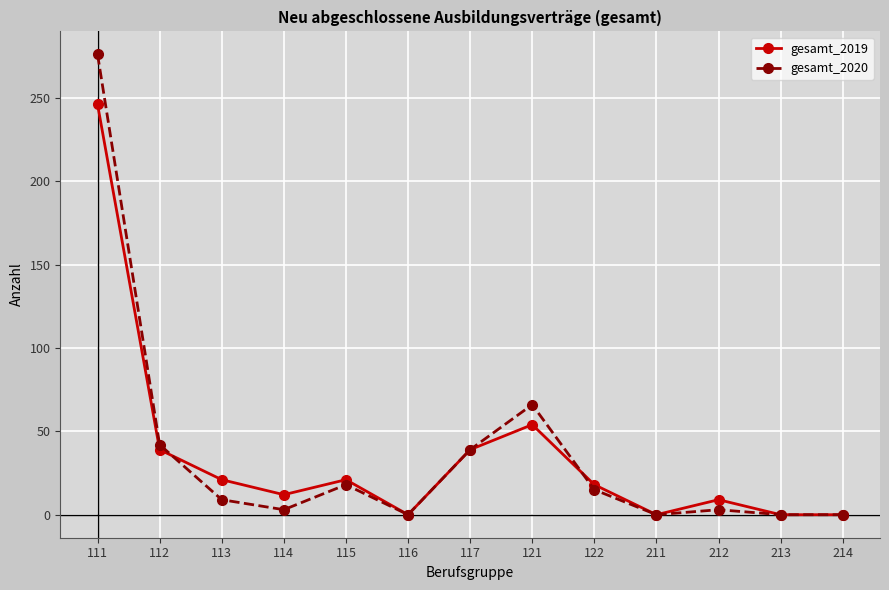

List the series in order of their peak value, highest first.

gesamt_2020, gesamt_2019